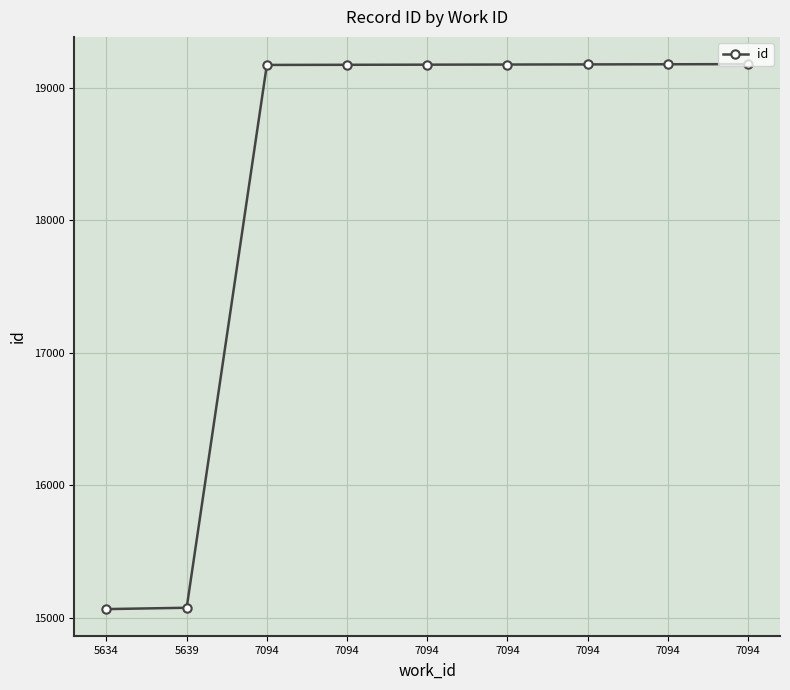

Does the chart display data point markers on the line(s)?

Yes